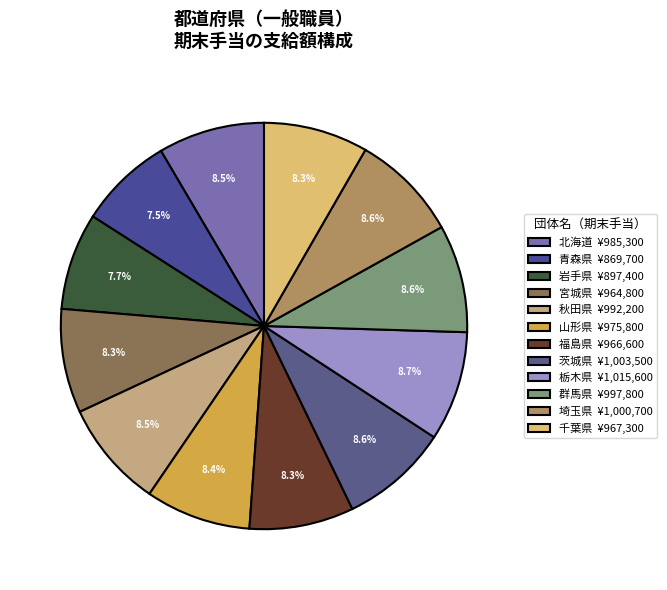

Which slice is the smallest?

青森県